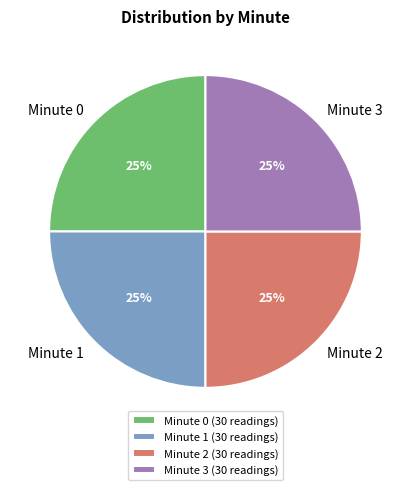

Is Minute 1 the majority of the pie?

No